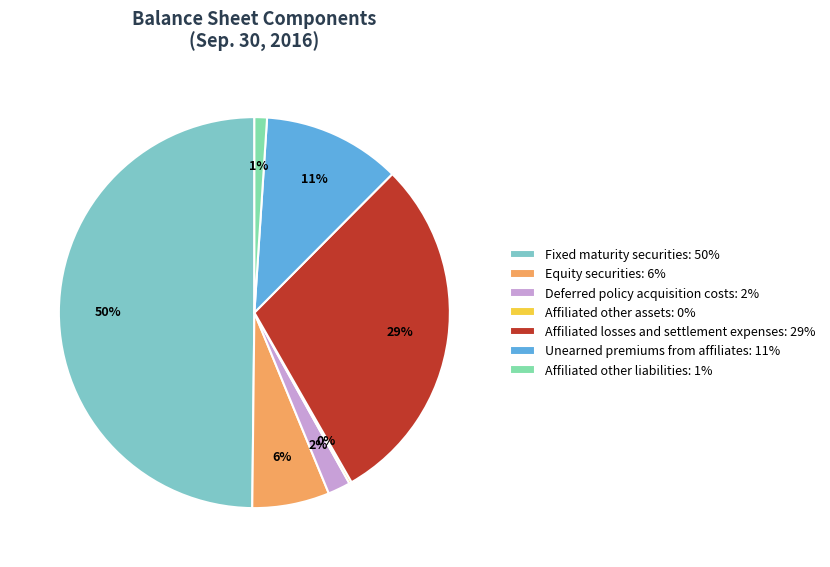

Rank the categories by value from highest to lowest.

Fixed maturity securities, Affiliated losses and settlement expenses, Unearned premiums from affiliates, Equity securities, Deferred policy acquisition costs, Affiliated other liabilities, Affiliated other assets